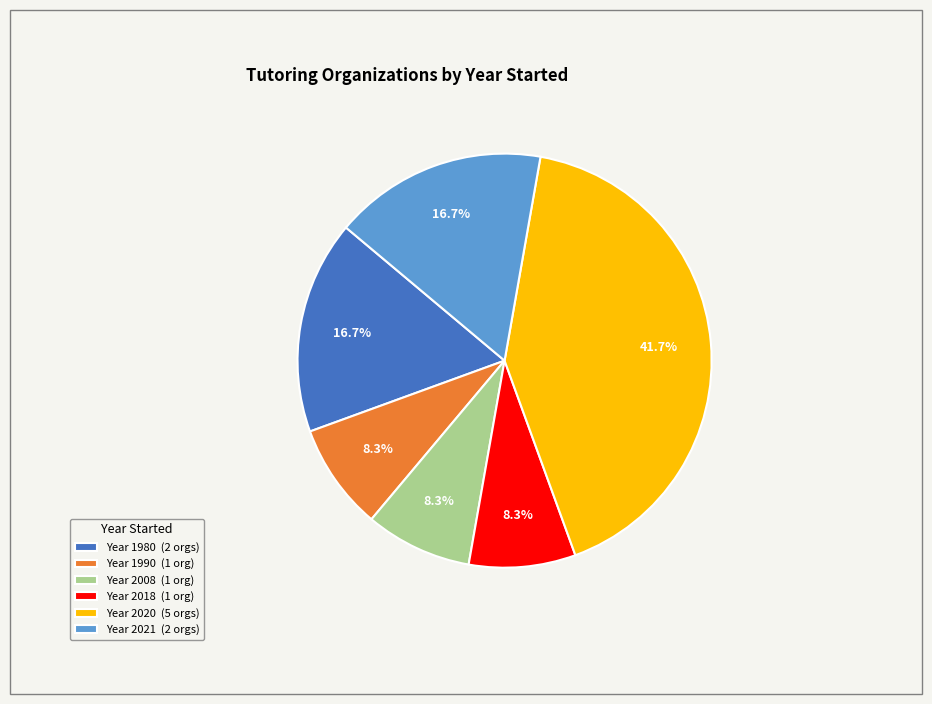

Count the number of slices in the pie.

6